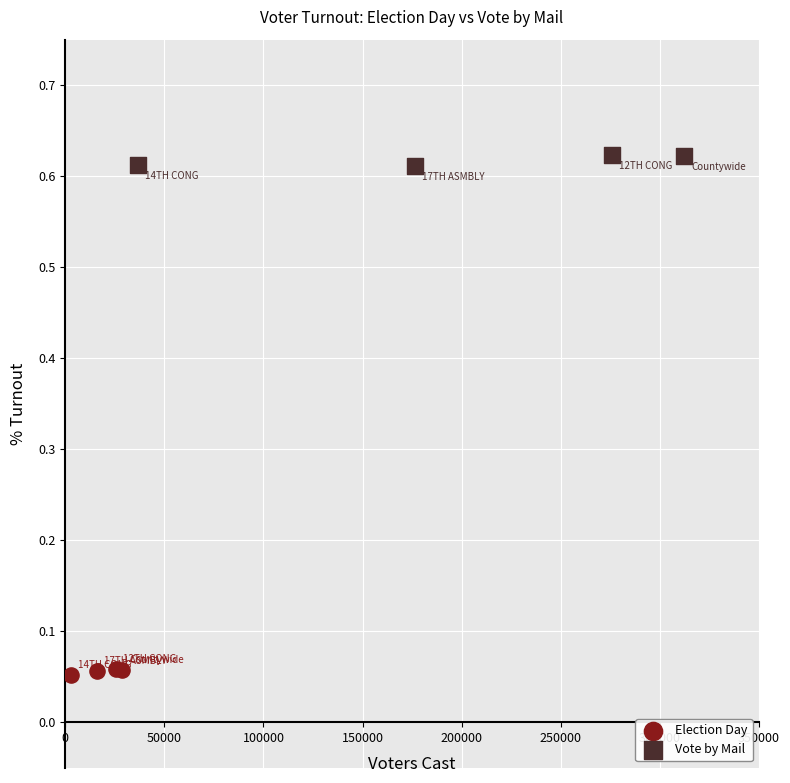

Which series reaches the maximum Y coordinate?

Vote by Mail